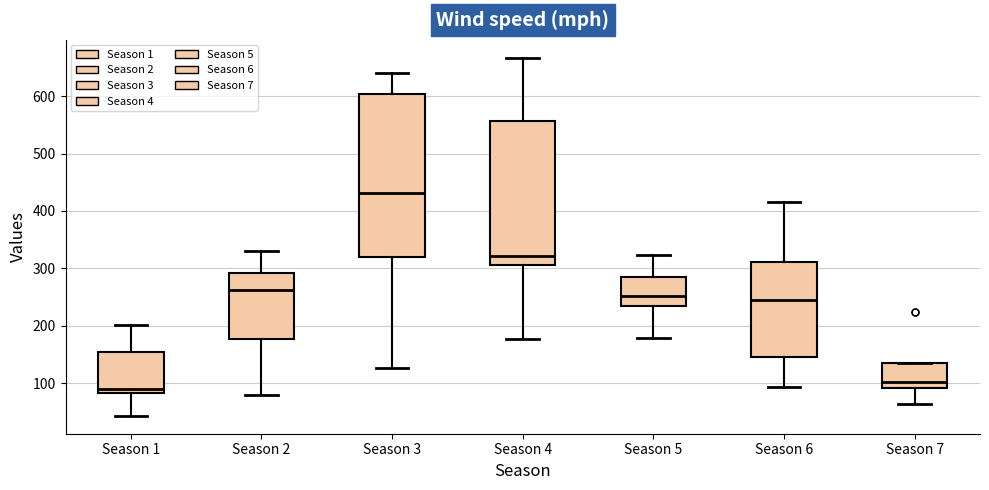

Which box has the highest median line?

Season 3